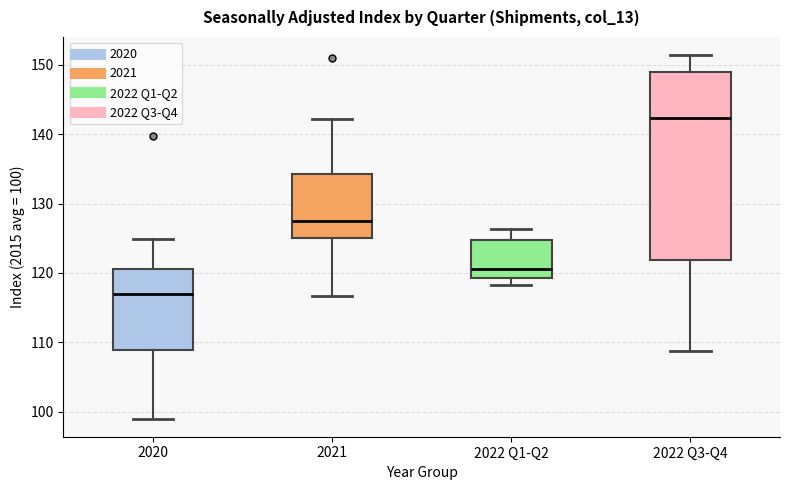

Comparing the boxes themselves (not the whiskers), which one is the tallest?

2022 Q3-Q4